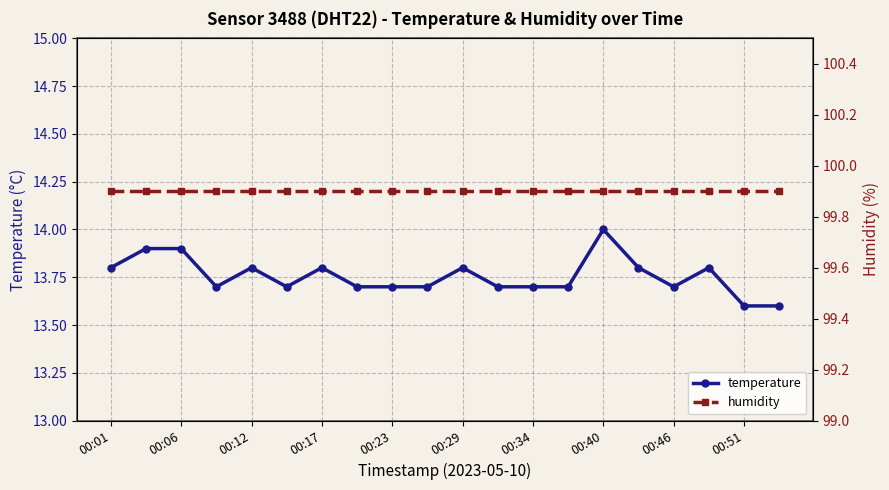

True or false: temperature has a value of 13.8 at 00:01.

True